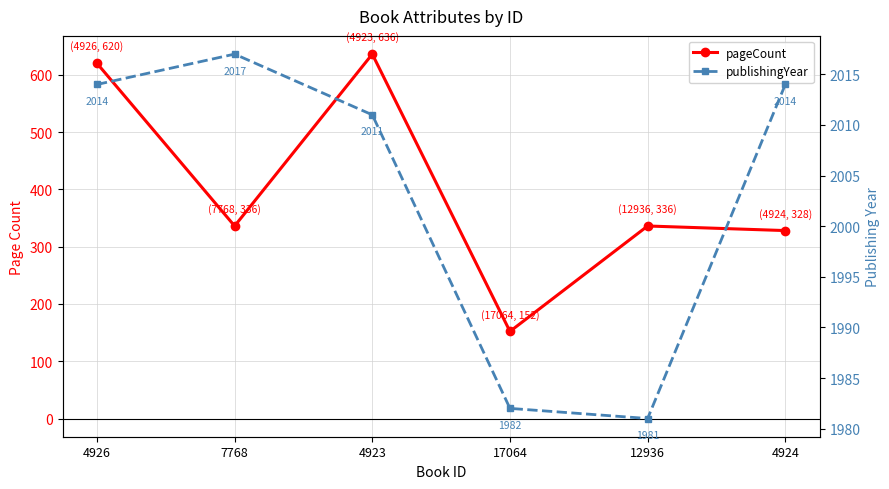

True or false: pageCount and publishingYear intersect in this chart.

False